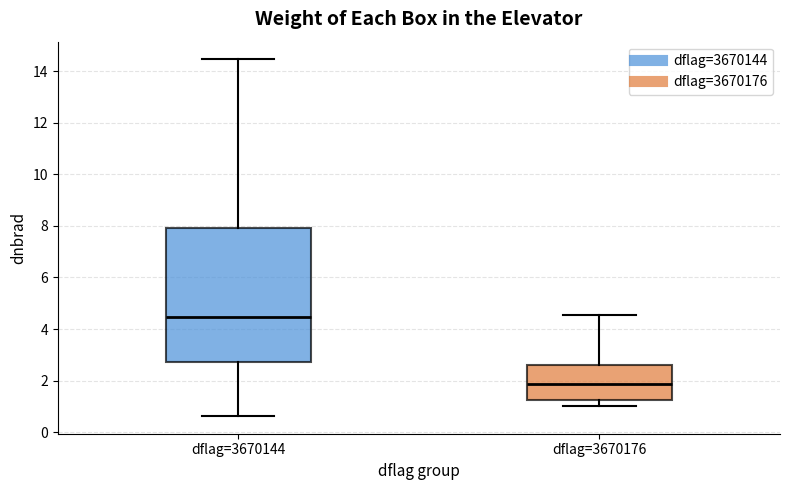

Reading left to right, transcribe this box plot: for each box, give where its median line is, the range the box spans, and where its two whiskers end, as read against the y-axis. The values are not printed on the chart, so give them approximately, as read against the axis.

dflag=3670144: median 4.4, box 2.8 to 8.0, whiskers 0.6 to 14.4
dflag=3670176: median 1.8, box 1.2 to 2.6, whiskers 1.0 to 4.6